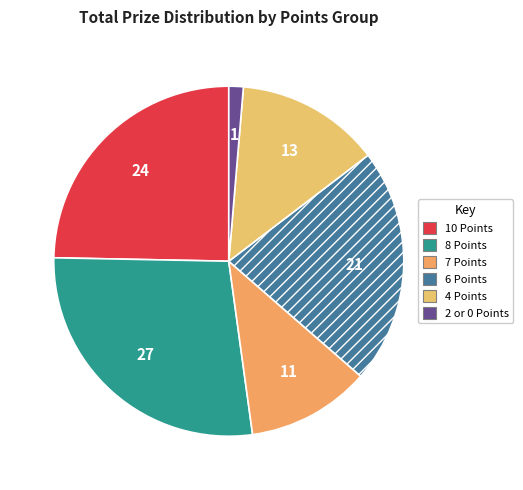

Count the number of slices in the pie.

6